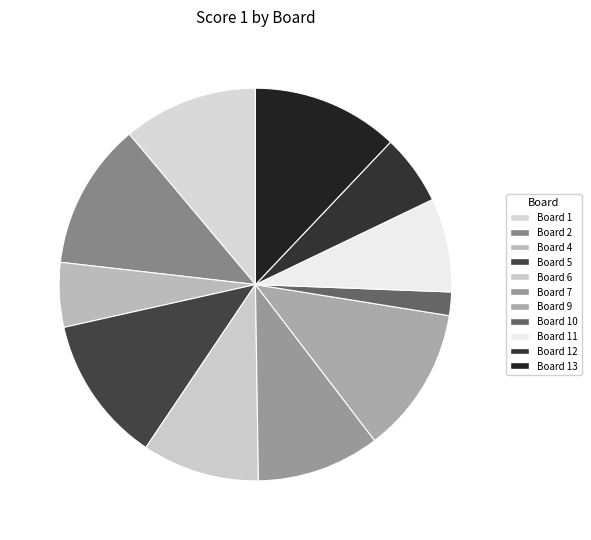

Count the number of slices in the pie.

11